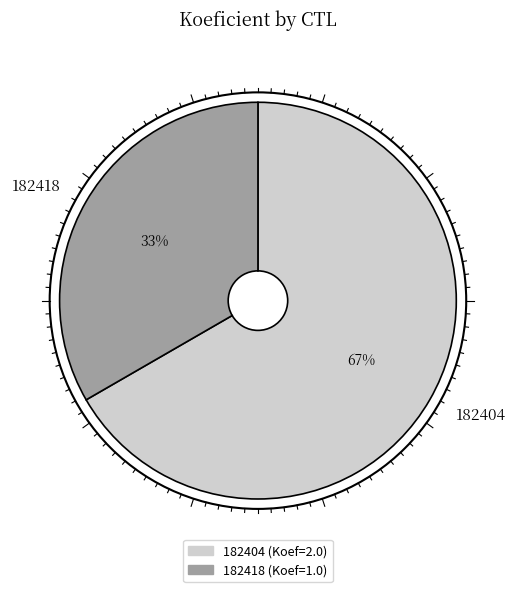

To the nearest percent, what is the combined percentage of 182404 and 182418?

100%